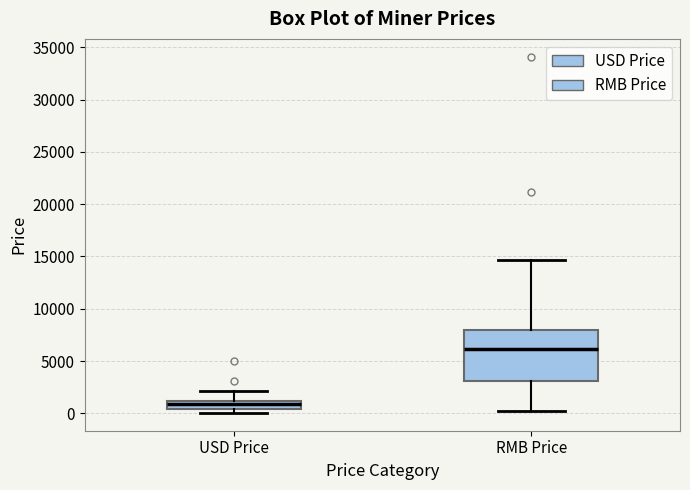

Which box is the tallest, from its lower edge to its upper edge?

RMB Price